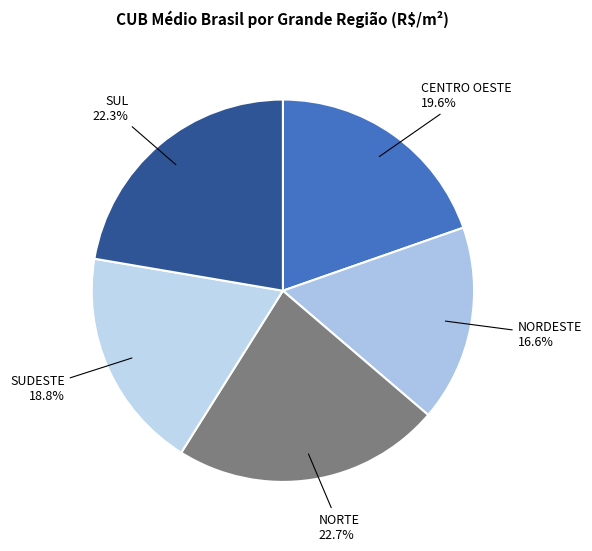

Count the number of slices in the pie.

5